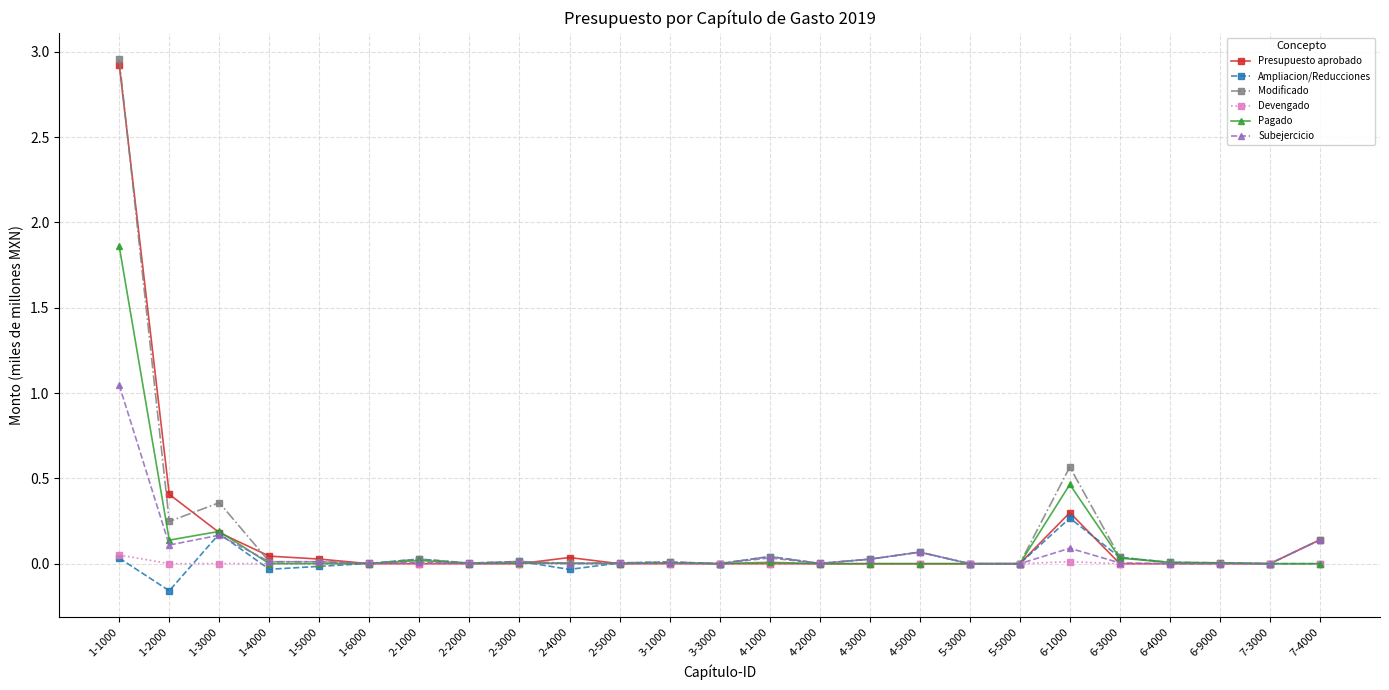

The Pagado series shows -1.0 at 1-6000. True or false?

False